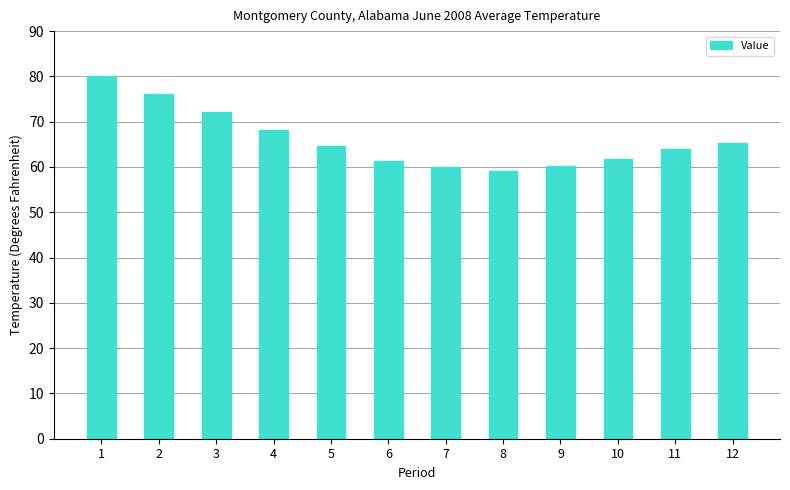

Approximately how many times larger is the value at 8 compared to 7?

1.0